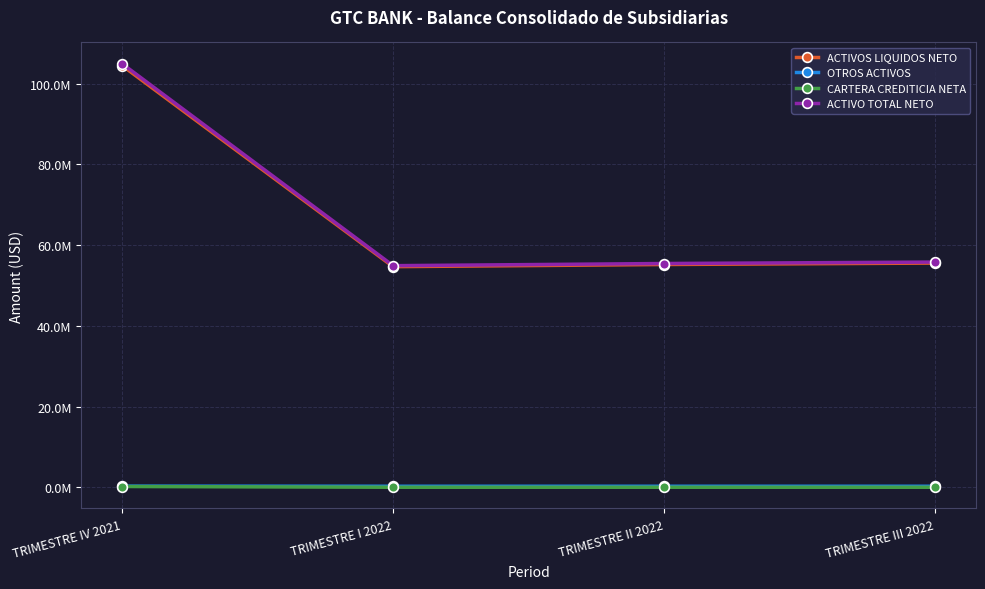

Which series has the largest total across all categories?

ACTIVO TOTAL NETO